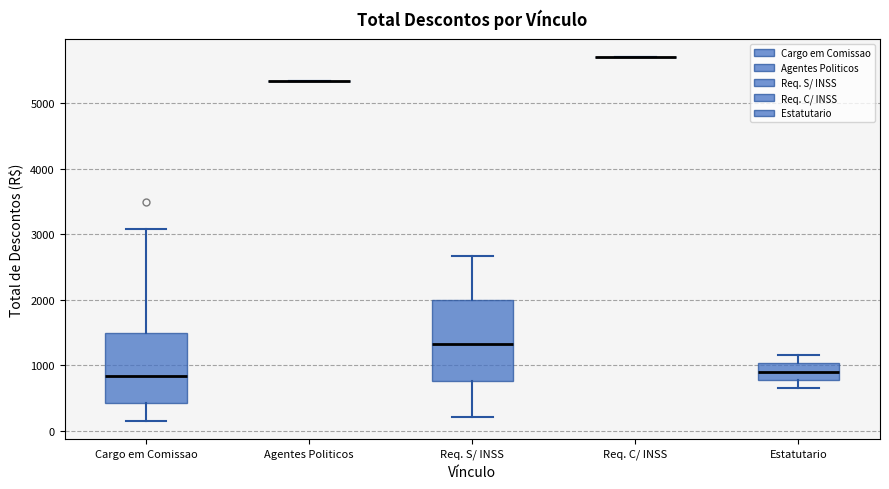

Reading left to right, transcribe this box plot: for each box, give where its median line is, the range the box spans, and where its two whiskers end, as read against the y-axis. The values are not printed on the chart, so give them approximately, as read against the axis.

Cargo em Comissao: median 800, box 400 to 1500, whiskers 100 to 3100
Agentes Politicos: box collapsed to a line at 5300, whiskers 5300 to 5300
Req. S/ INSS: median 1300, box 800 to 2000, whiskers 200 to 2700
Req. C/ INSS: box collapsed to a line at 5700, whiskers 5700 to 5700
Estatutario: median 900, box 800 to 1000, whiskers 700 to 1100